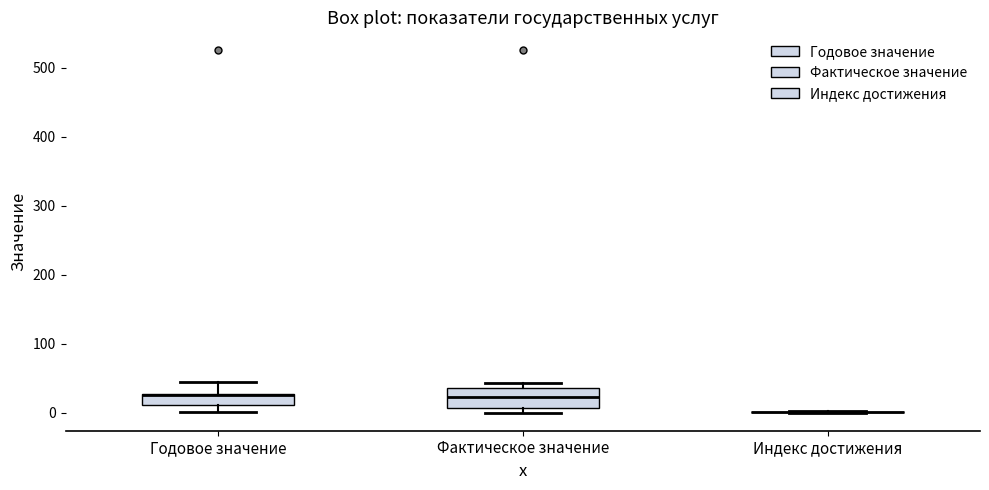

Reading left to right, transcribe this box plot: for each box, give where its median line is, the range the box spans, and where its two whiskers end, as read against the y-axis. The values are not printed on the chart, so give them approximately, as read against the axis.

Годовое значение: median 30 (drawn on the box's upper edge), box 10 to 30, whiskers 0 to 50
Фактическое значение: median 20, box 10 to 40, whiskers 0 to 40 (just above the box's upper edge)
Индекс достижения: box collapsed to a line at 0, whiskers 0 to 0